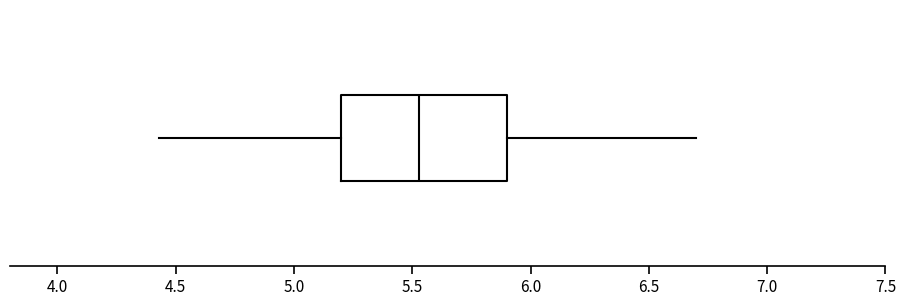

Transcribe this box plot: give where the median line is, the range the box spans, and where the two whiskers end, as read against the x-axis. The values are not printed on the chart, so give them approximately, as read against the axis.

median 5.55, box 5.20 to 5.90, whiskers 4.45 to 6.70